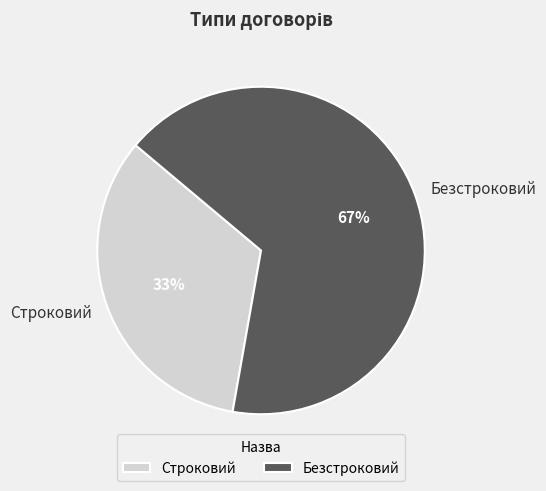

To the nearest percent, what portion does Строковий represent?

33%